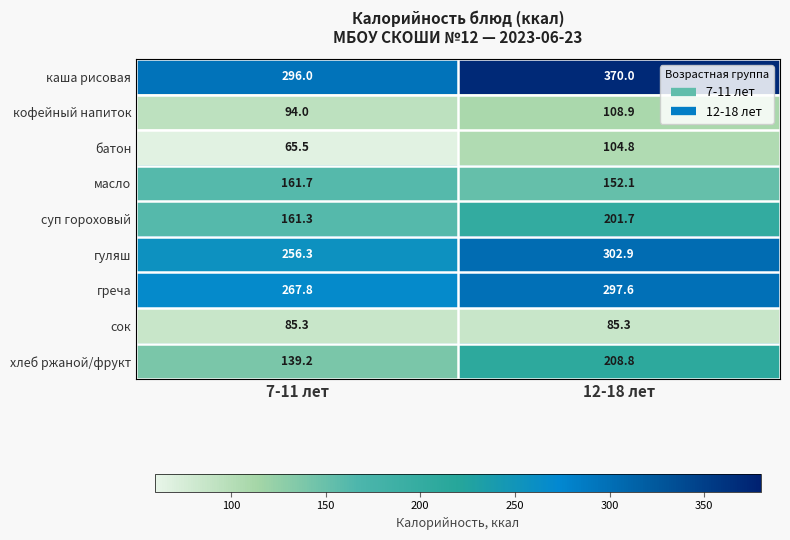

What is the greatest value displayed?

370.0